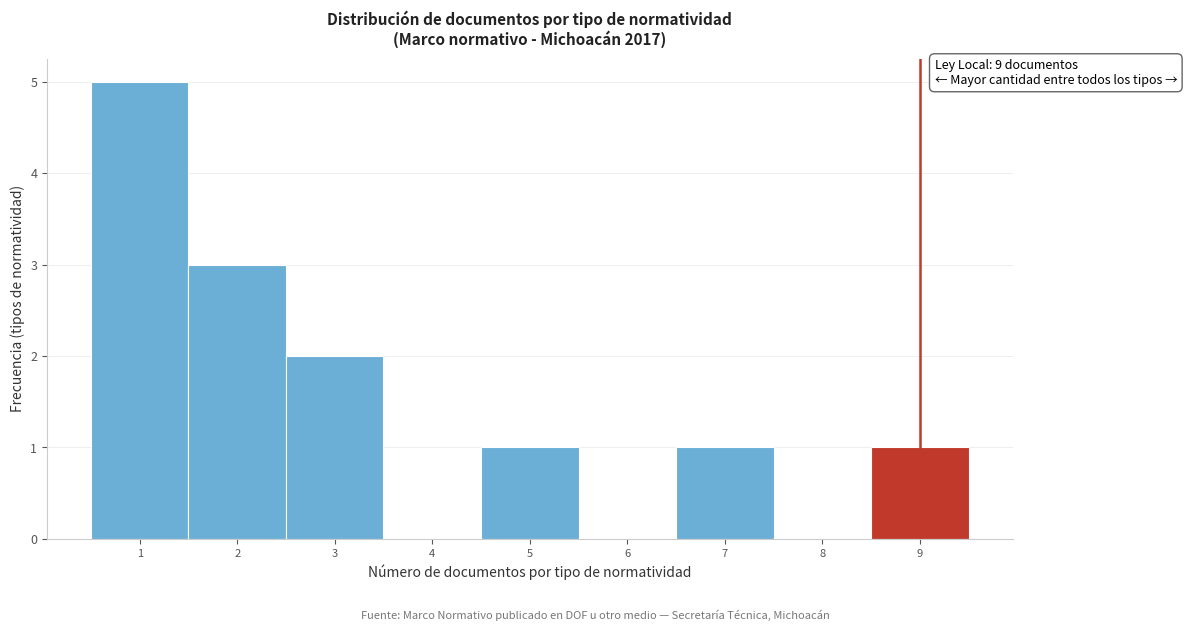

Which range on the x-axis has the tallest bar?

0.5 to 1.5